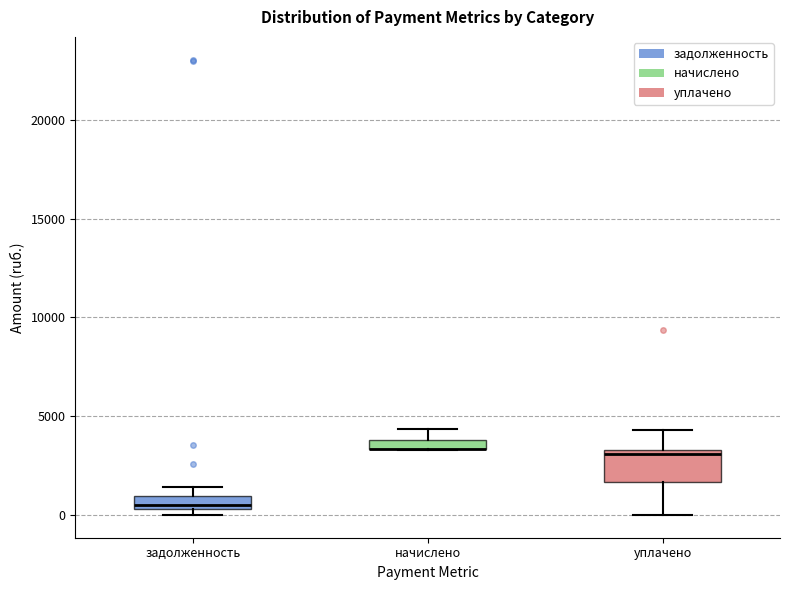

Where does the upper whisker of the box for начислено end on the y-axis? The values are not printed on the chart, so give them approximately, as read against the axis.

4500